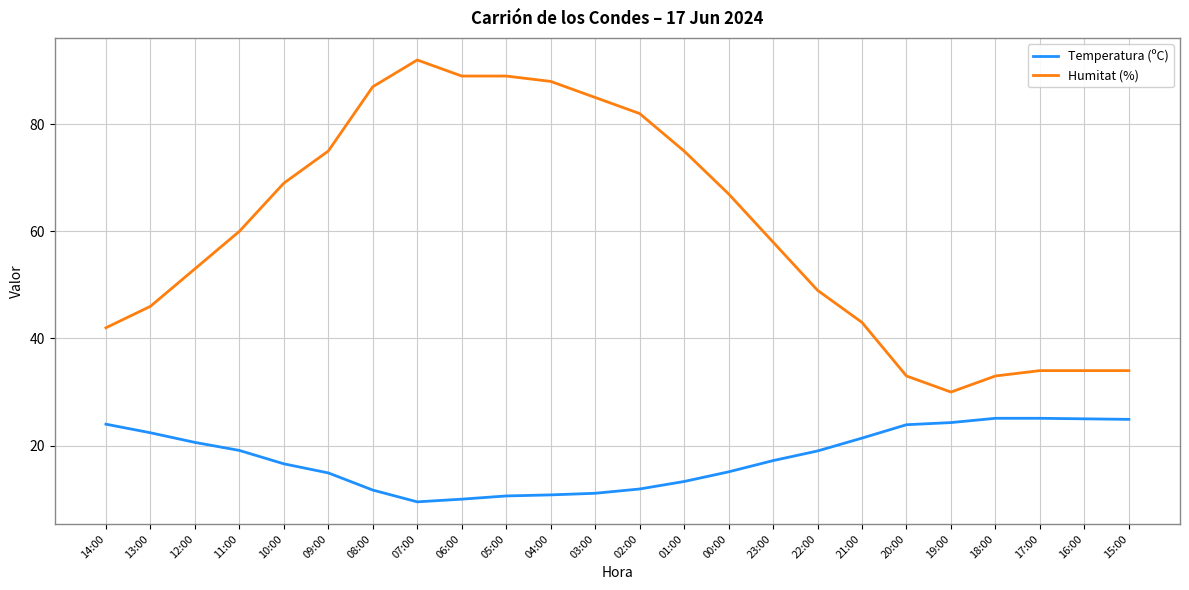

What is the difference between the maximum and second lowest values in the Temperatura (ºC) series?

15.1